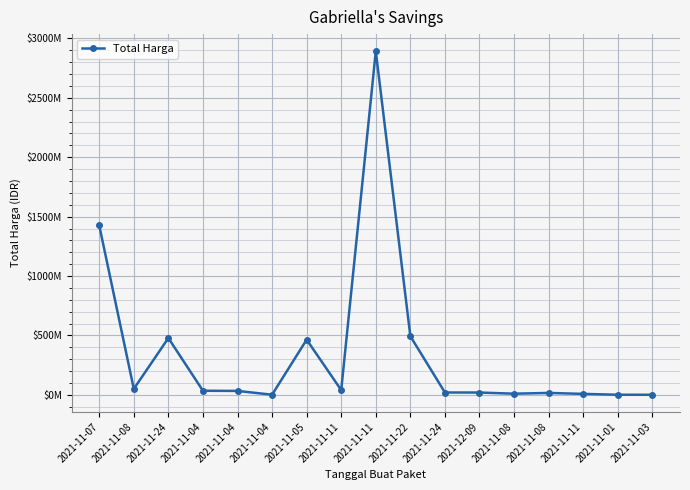

Is this an area chart (filled region under the line)?

No